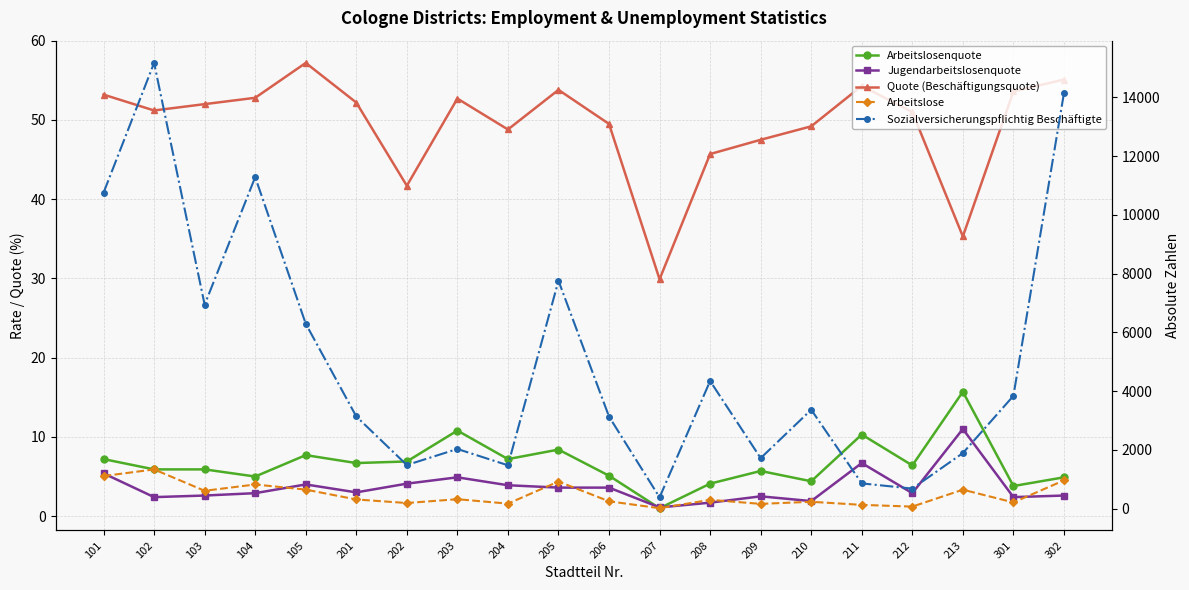

What is the value of the Quote (Beschäftigungsquote) point at the 19th from the left?

53.6